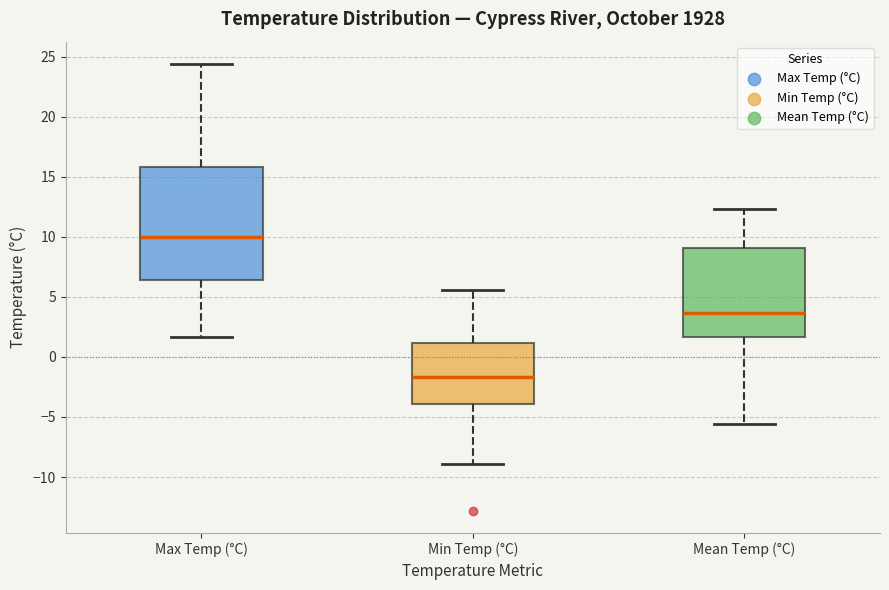

Reading left to right, transcribe this box plot: for each box, give where its median line is, the range the box spans, and where its two whiskers end, as read against the y-axis. The values are not printed on the chart, so give them approximately, as read against the axis.

Max Temp (°C): median 10.0, box 6.5 to 16.0, whiskers 1.5 to 24.5
Min Temp (°C): median -1.5, box -4.0 to 1.0, whiskers -9.0 to 5.5
Mean Temp (°C): median 3.5, box 1.5 to 9.0, whiskers -5.5 to 12.5